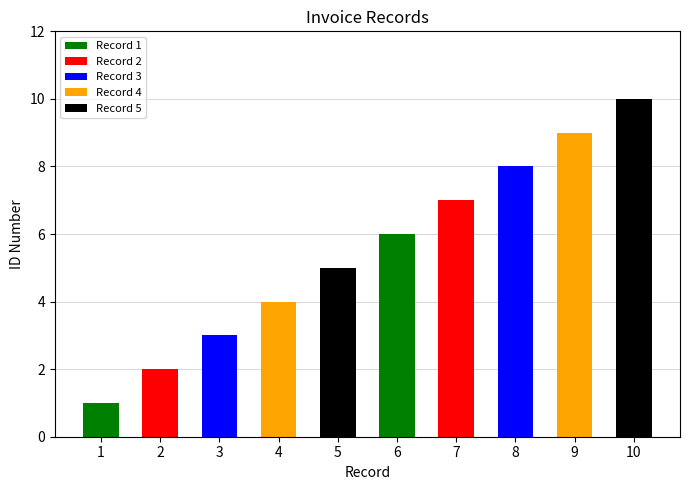

How many bars are there in total?

10